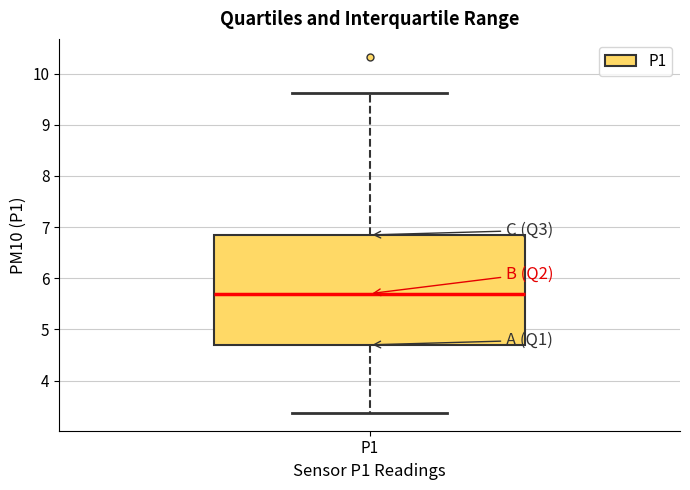

Read this box plot against the y-axis: the position of the median line, the range covered by the box, and the ends of both whiskers. The values are not printed on the chart, so give them approximately, as read against the axis.

median 5.7, box 4.7 to 6.8, whiskers 3.4 to 9.6